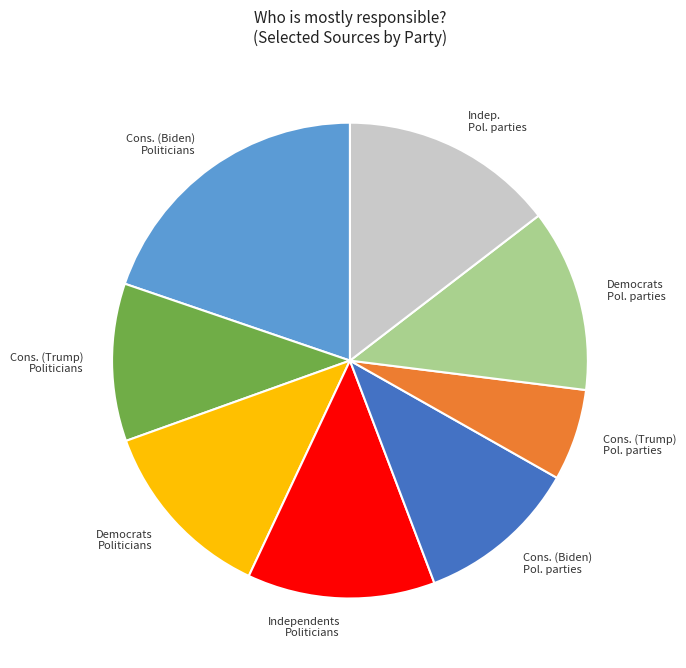

Which slice is the smallest?

Cons. (Trump) Pol. parties